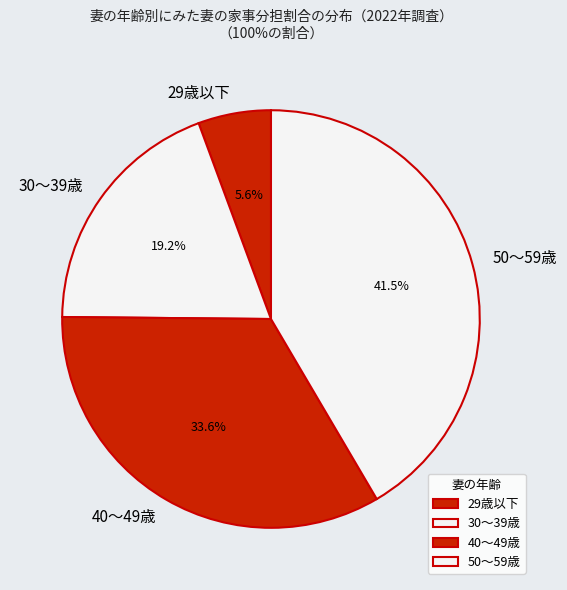

Which category has the biggest portion of the pie?

50～59歳